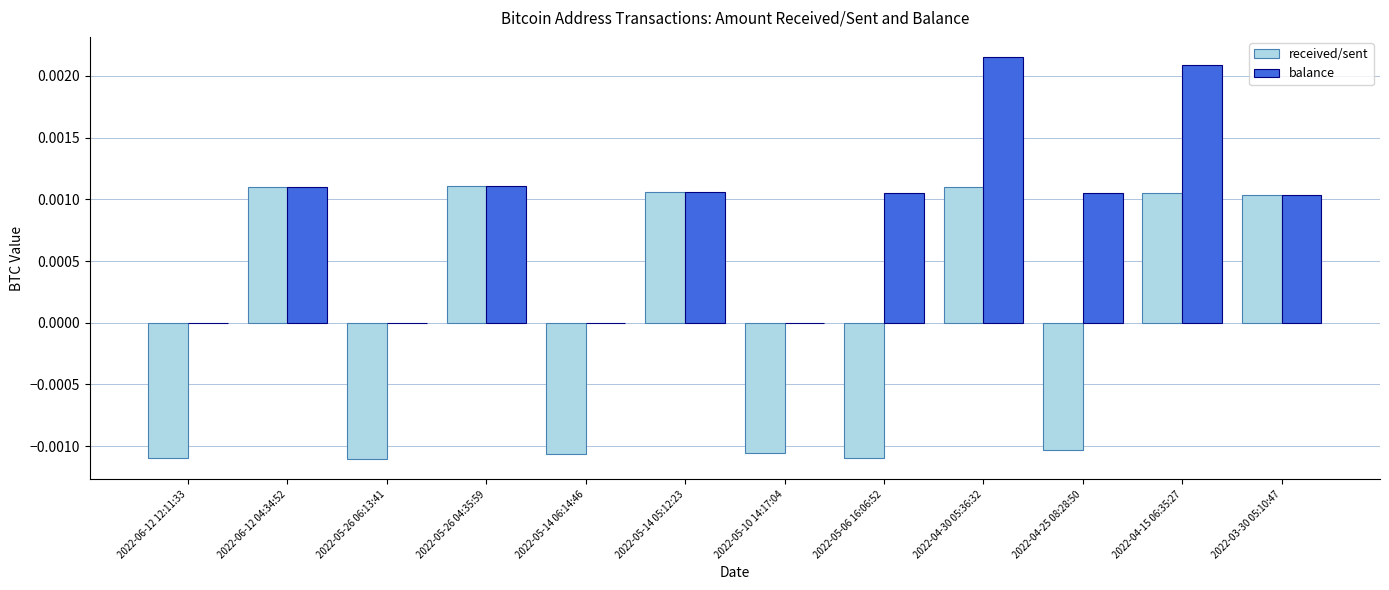

True or false: received/sent has a value of 0.0 at 2022-04-30 05:36:32.

True